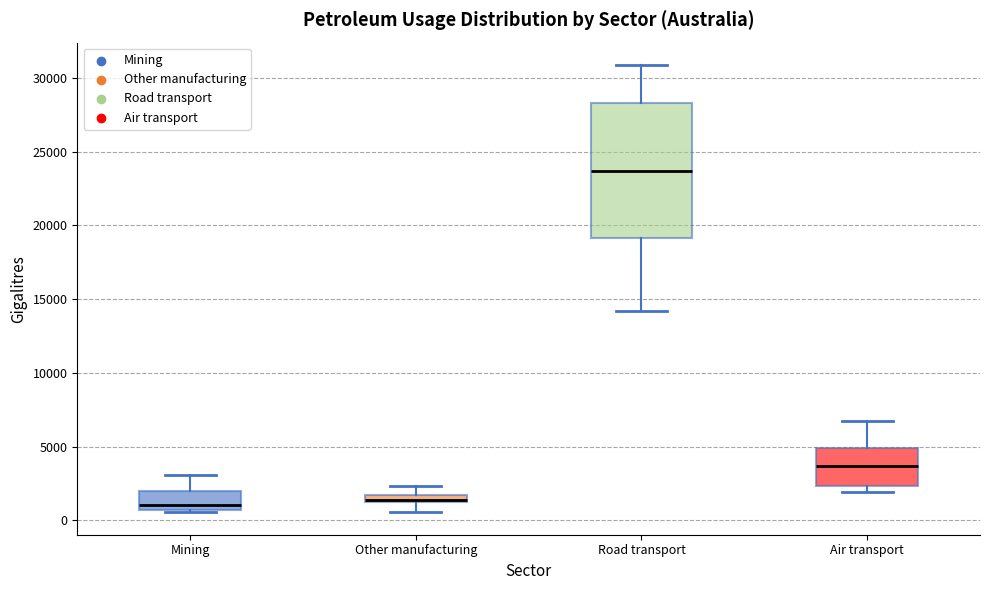

Comparing the boxes themselves (not the whiskers), which one is the tallest?

Road transport